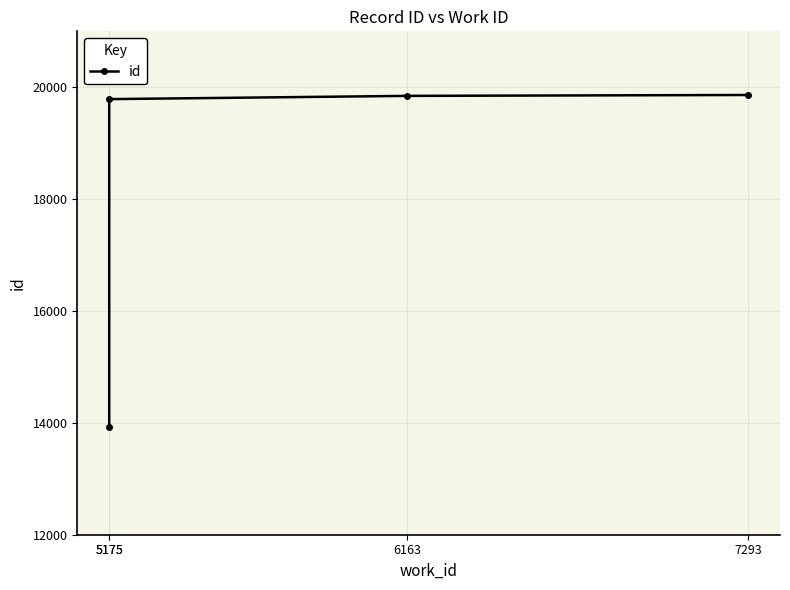

How many values are below 19846?

2